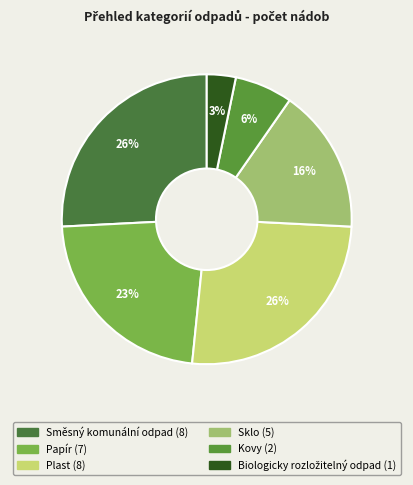

To the nearest percent, what percentage of the pie is Směsný komunální odpad?

26%